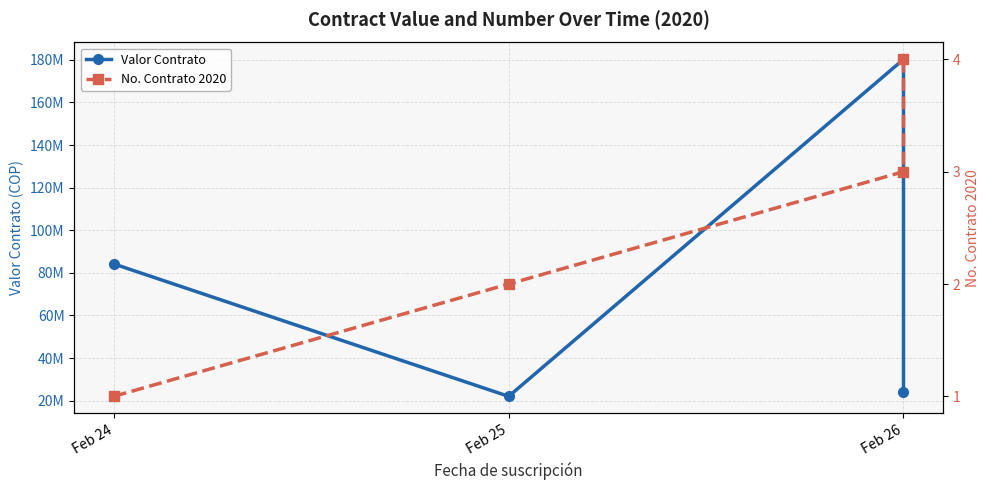

True or false: Valor Contrato has a value of 180211745 at Feb 26.

True